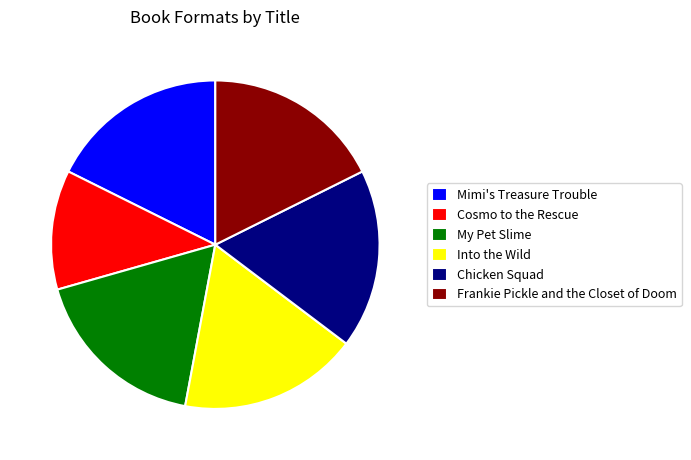

Is there a majority slice in this chart?

No